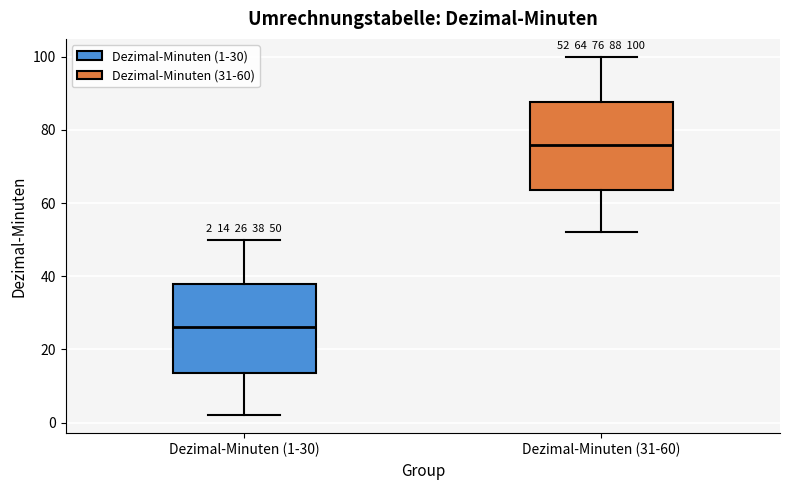

Which box's median line is the lowest?

Dezimal-Minuten (1-30)